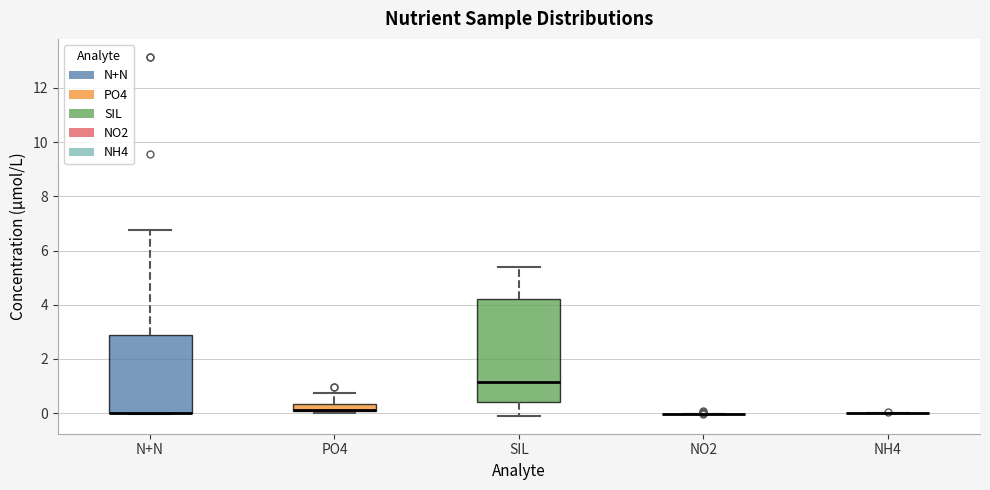

Comparing the boxes themselves (not the whiskers), which one is the tallest?

SIL